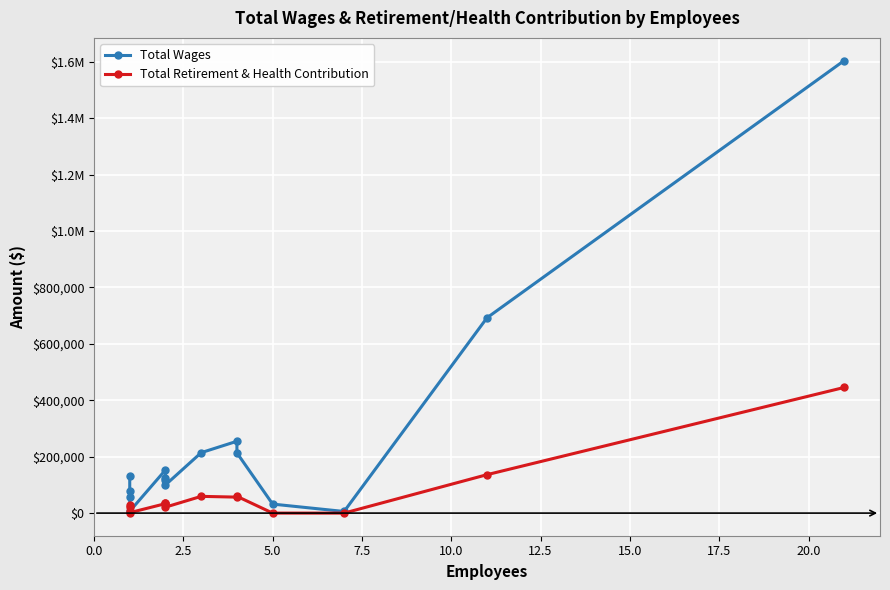

What are all the series names shown in the legend?

Total Wages, Total Retirement & Health Contribution